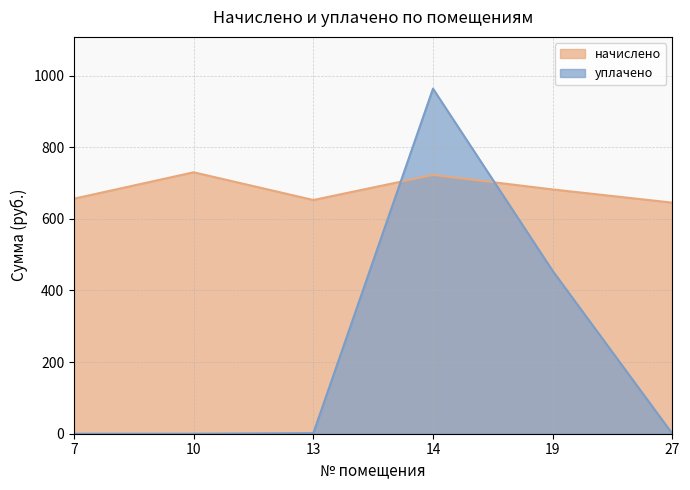

Which series has the largest range (max minus min)?

уплачено